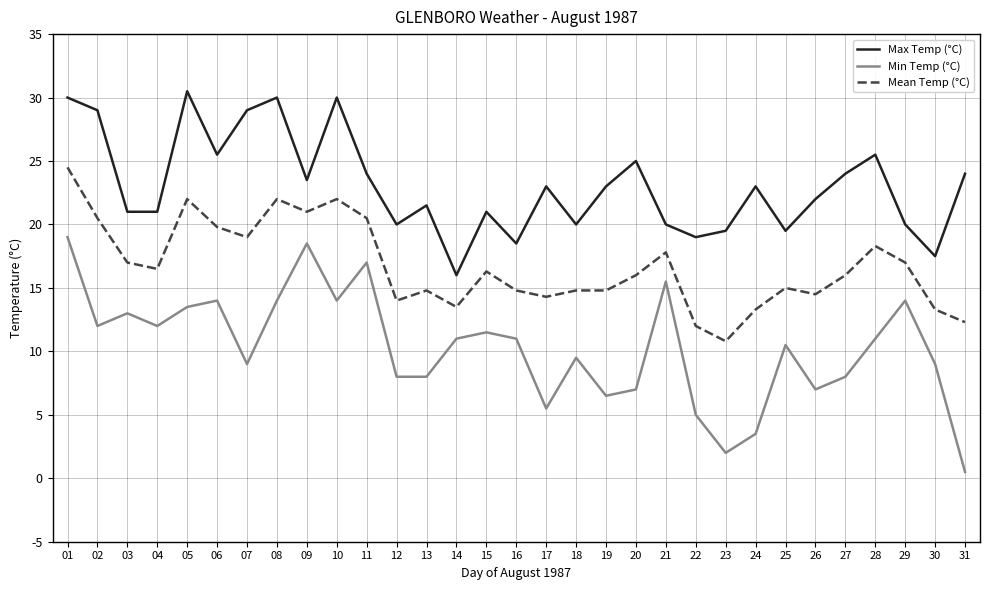

Reading right to left, what are all the values shown in this chart?

Max Temp (°C): 24.0	17.5	20.0	25.5	24.0	22.0	19.5	23.0	19.5	19.0	20.0	25.0	23.0	20.0	23.0	18.5	21.0	16.0	21.5	20.0	24.0	30.0	23.5	30.0	29.0	25.5	30.5	21.0	21.0	29.0	30.0
Min Temp (°C): 0.5	9.0	14.0	11.0	8.0	7.0	10.5	3.5	2.0	5.0	15.5	7.0	6.5	9.5	5.5	11.0	11.5	11.0	8.0	8.0	17.0	14.0	18.5	14.0	9.0	14.0	13.5	12.0	13.0	12.0	19.0
Mean Temp (°C): 12.3	13.3	17.0	18.3	16.0	14.5	15.0	13.3	10.8	12.0	17.8	16.0	14.8	14.8	14.3	14.8	16.3	13.5	14.8	14.0	20.5	22.0	21.0	22.0	19.0	19.8	22.0	16.5	17.0	20.5	24.5